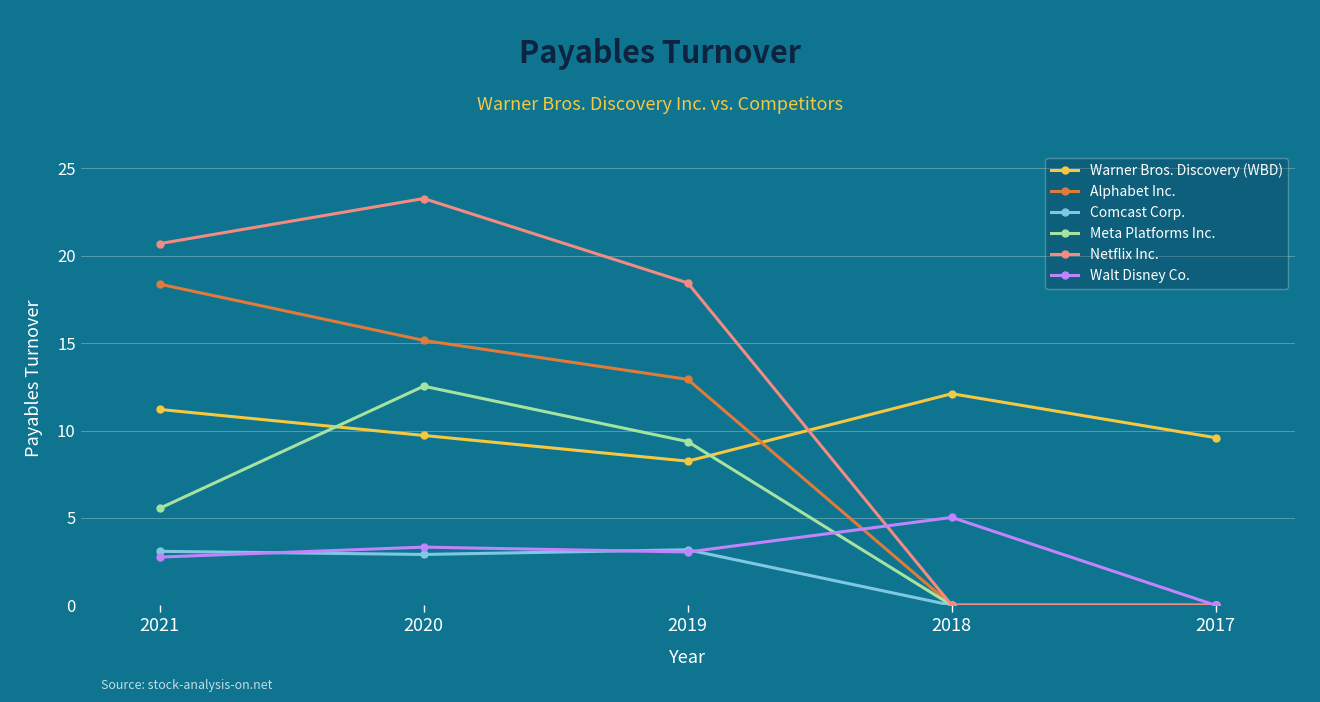

Is it true that Walt Disney Co. equals 3.3 at 2020?

True